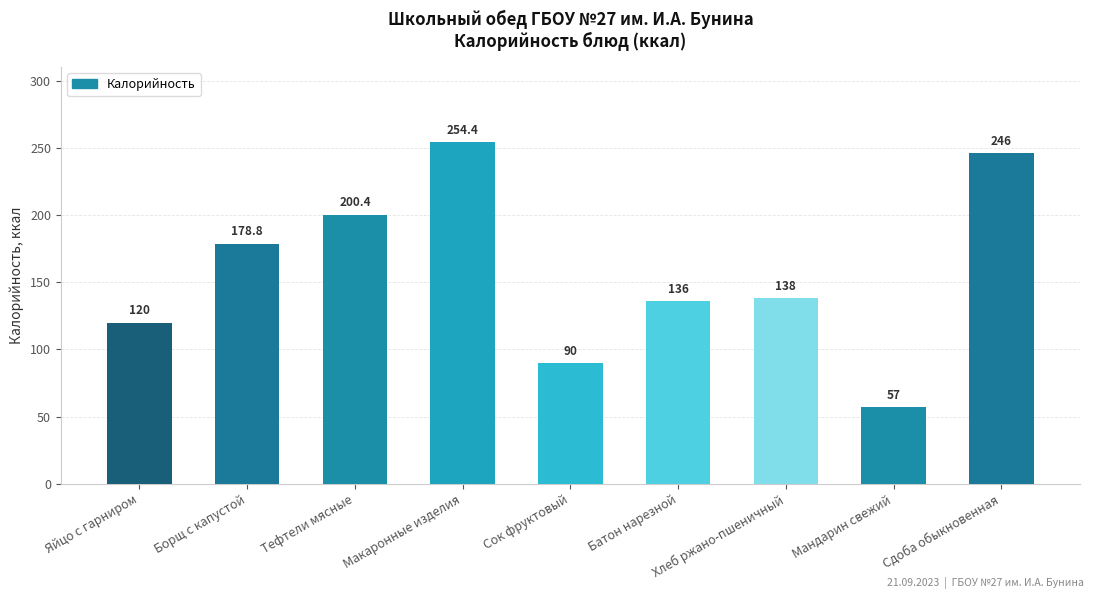

How many distinct data groups are displayed?

1